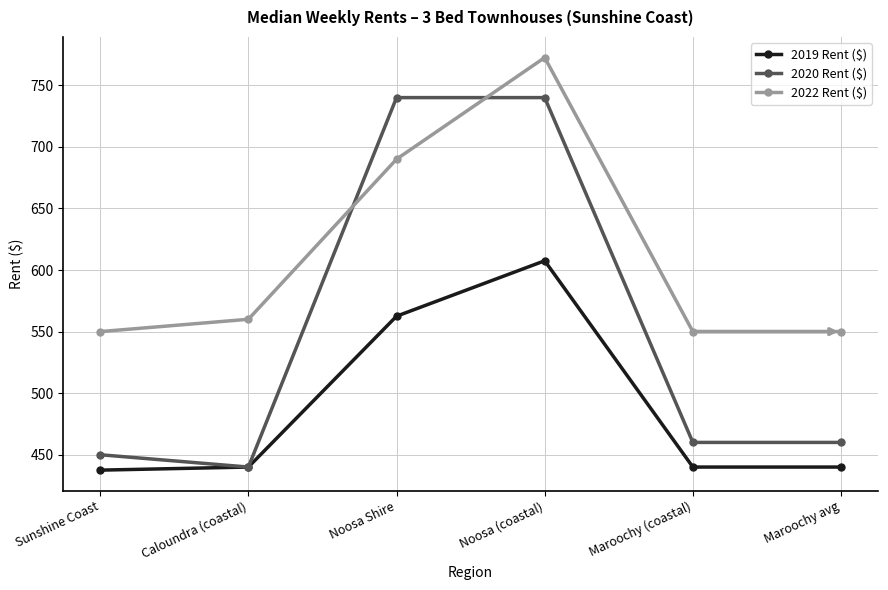

At which category is the sum across all series the highest?

Noosa (coastal)